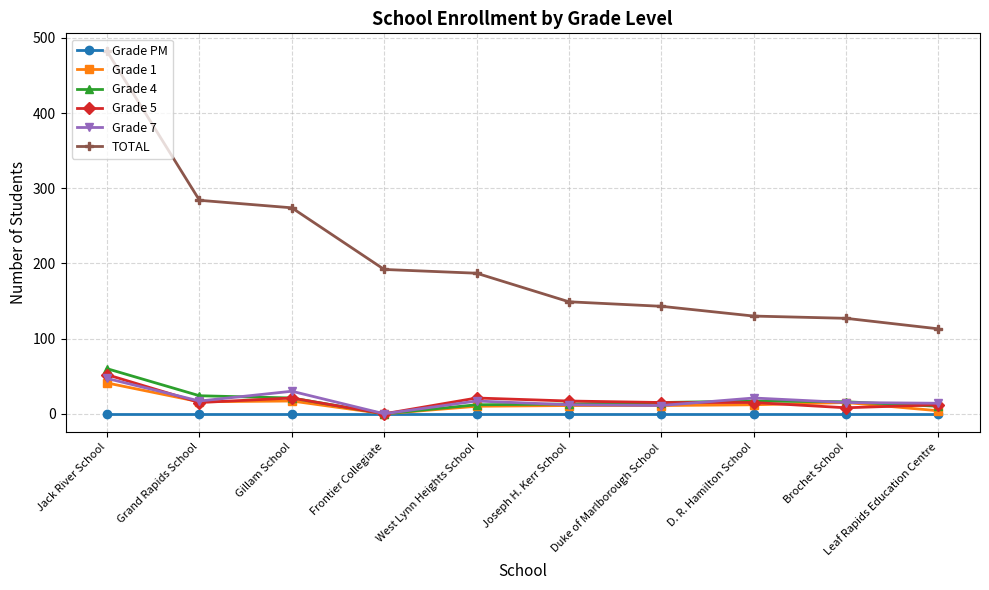

What is the value of the Grade 5 point at the 3rd from the left?

21